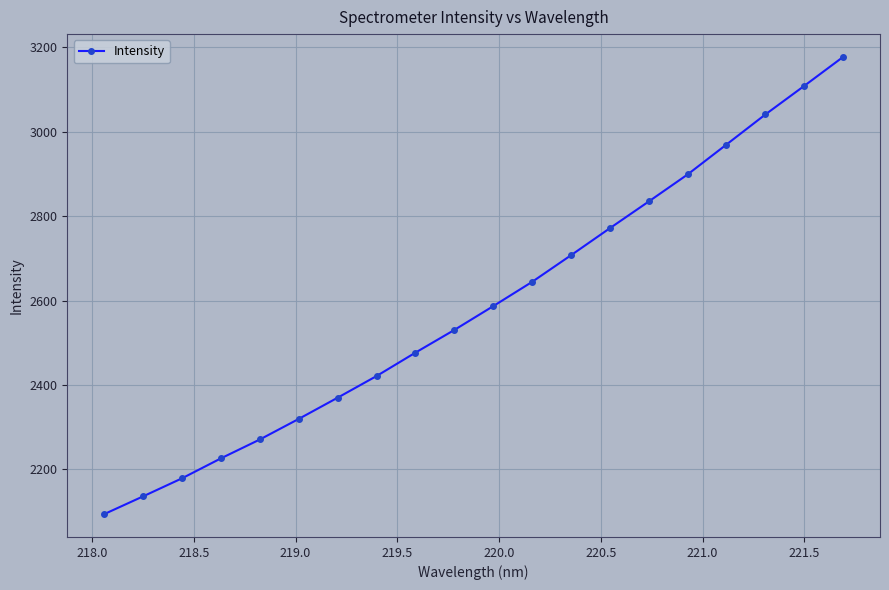

What is the minimum value shown in the chart?

2094.0